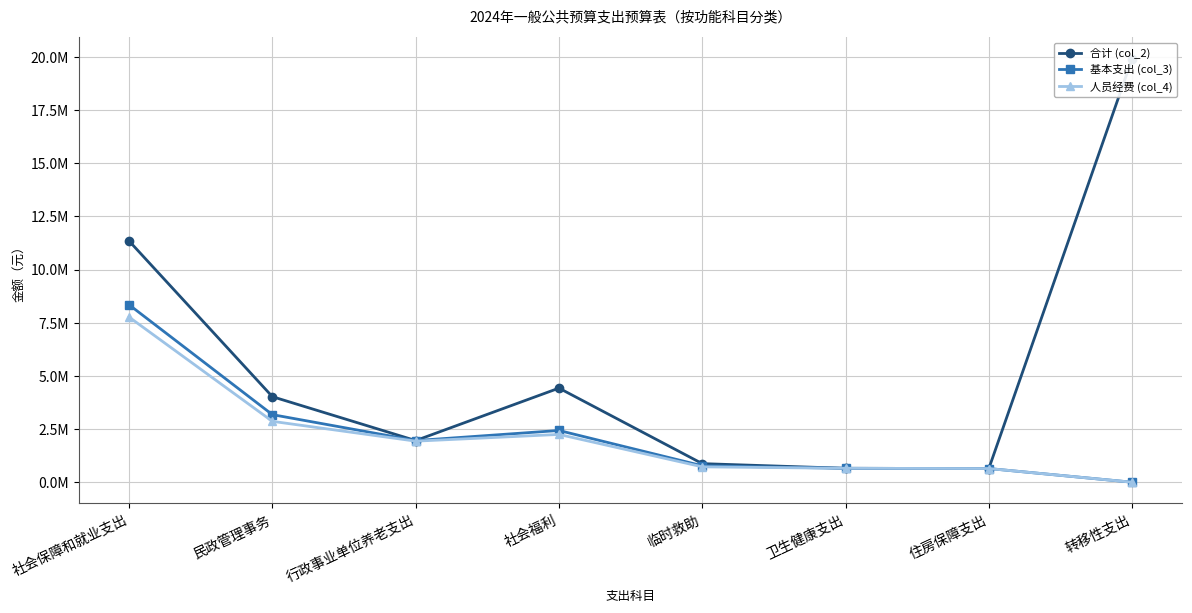

At 社会保障和就业支出, list the series in order from largest to smallest.

合计 (col_2), 基本支出 (col_3), 人员经费 (col_4)